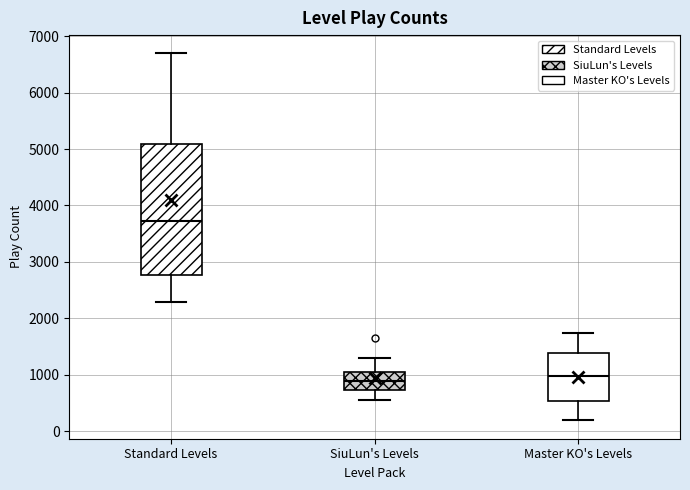

Comparing the boxes themselves (not the whiskers), which one is the tallest?

Standard Levels